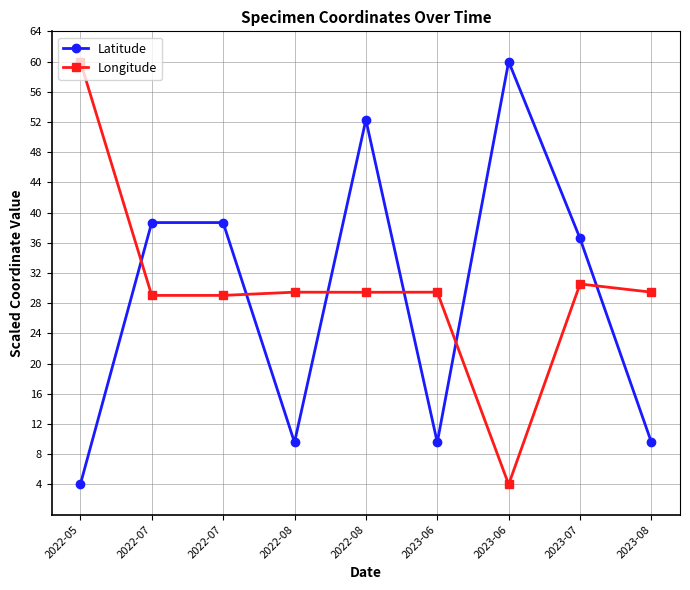

True or false: Latitude has a value of 52.3 at 2022-08.

True